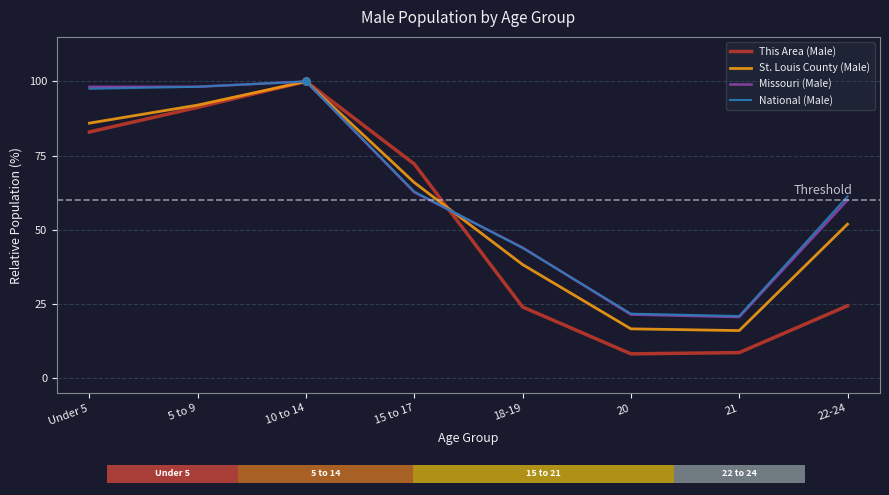

The Missouri (Male) series shows 30.8 at 21. True or false?

False